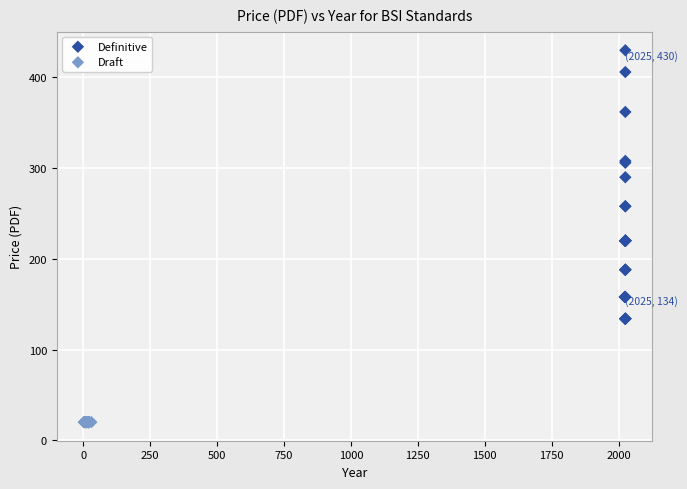

Which series reaches the maximum Y coordinate?

Definitive